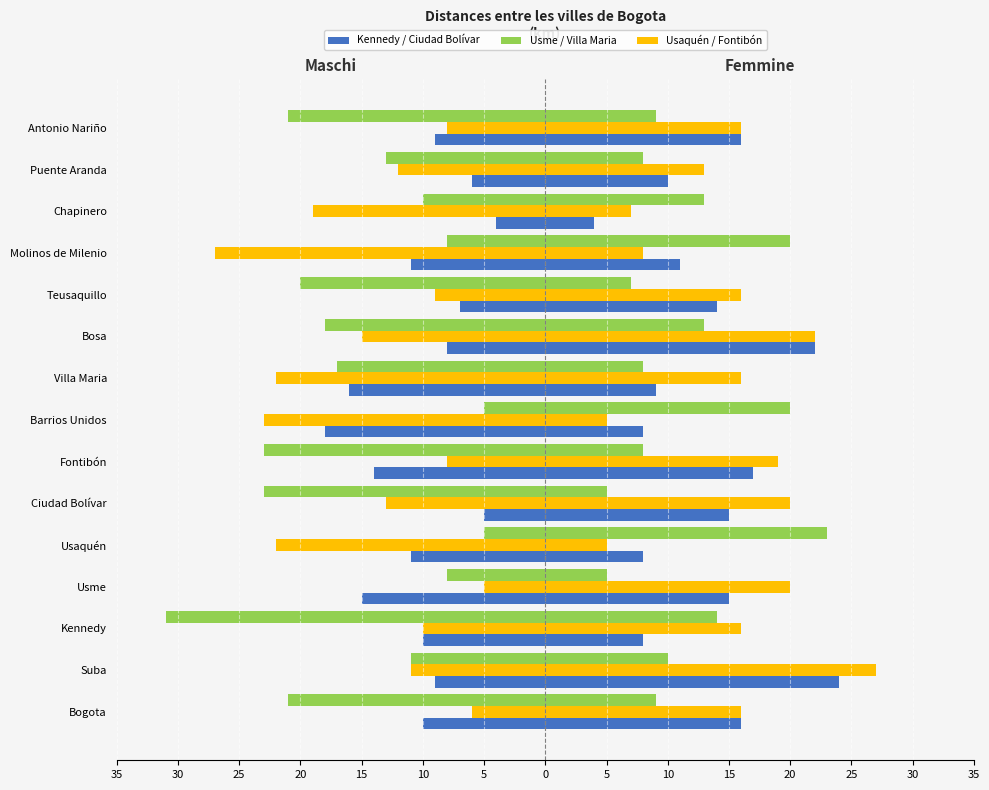

What is the average value of the Kennedy series?

-10